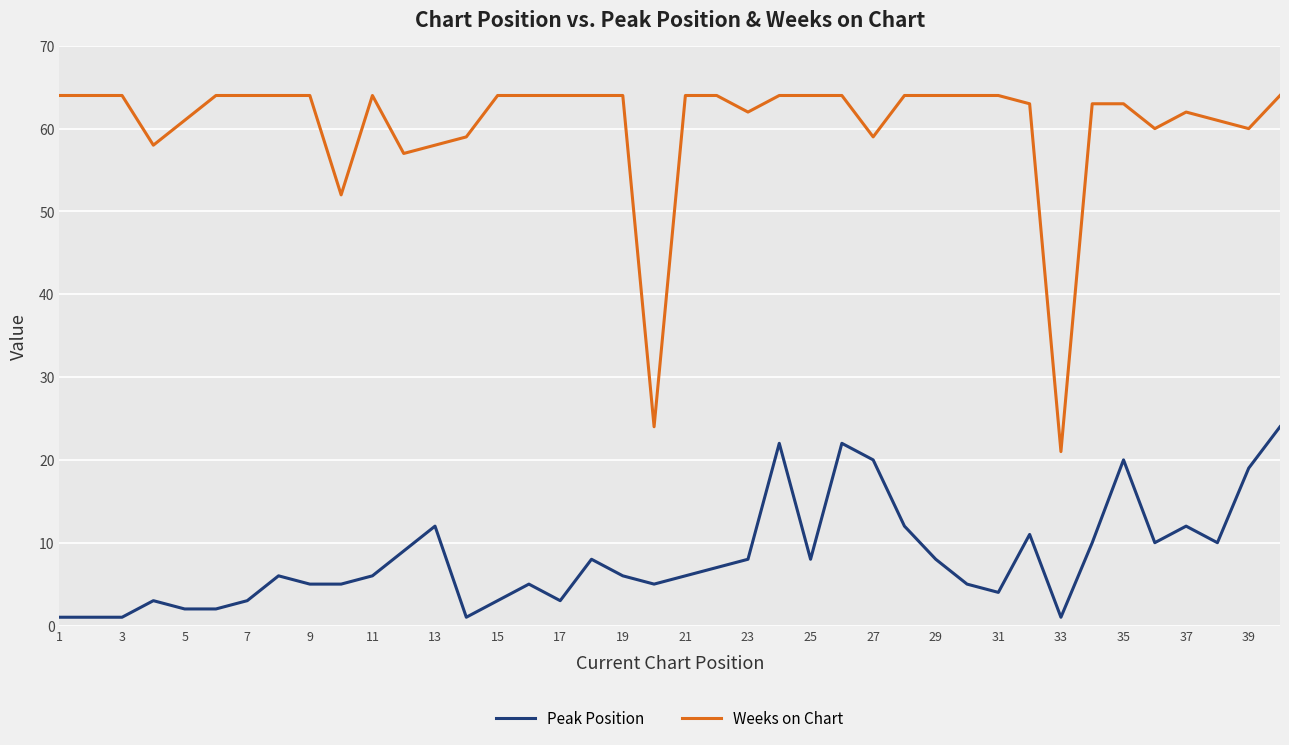

What is the greatest value displayed?

64